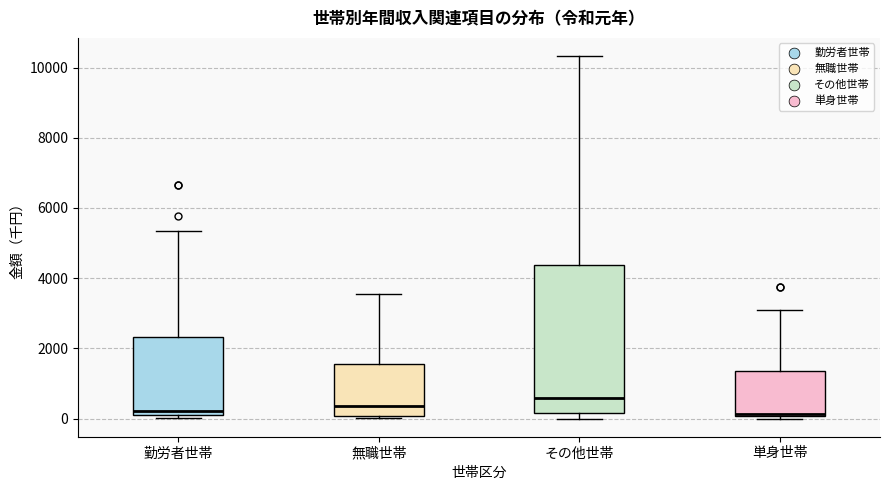

Where does the median line of the box for 無職世帯 sit on the y-axis? The values are not printed on the chart, so give them approximately, as read against the axis.

400